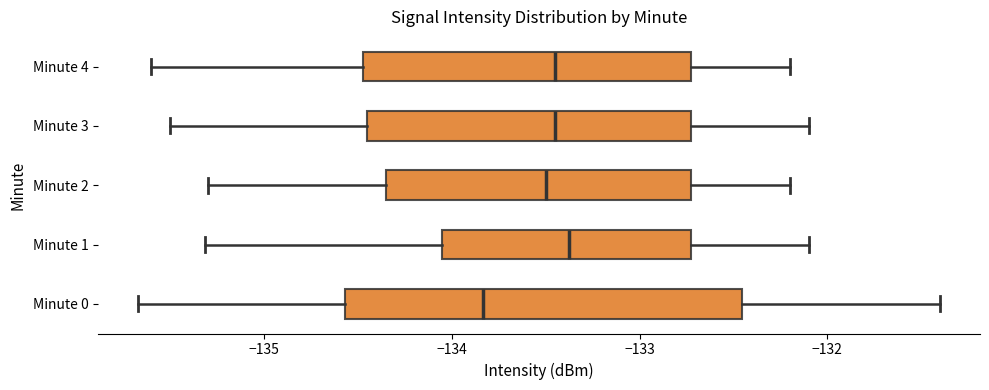

Reading bottom to top, read every box against the x-axis: the position of its median line, the range the box covers, and the ends of its whiskers. The values are not printed on the chart, so give them approximately, as read against the axis.

Minute 0: median -133.8, box -134.6 to -132.5, whiskers -135.7 to -131.4
Minute 1: median -133.4, box -134.0 to -132.7, whiskers -135.3 to -132.1
Minute 2: median -133.5, box -134.3 to -132.7, whiskers -135.3 to -132.2
Minute 3: median -133.4, box -134.4 to -132.7, whiskers -135.5 to -132.1
Minute 4: median -133.4, box -134.5 to -132.7, whiskers -135.6 to -132.2